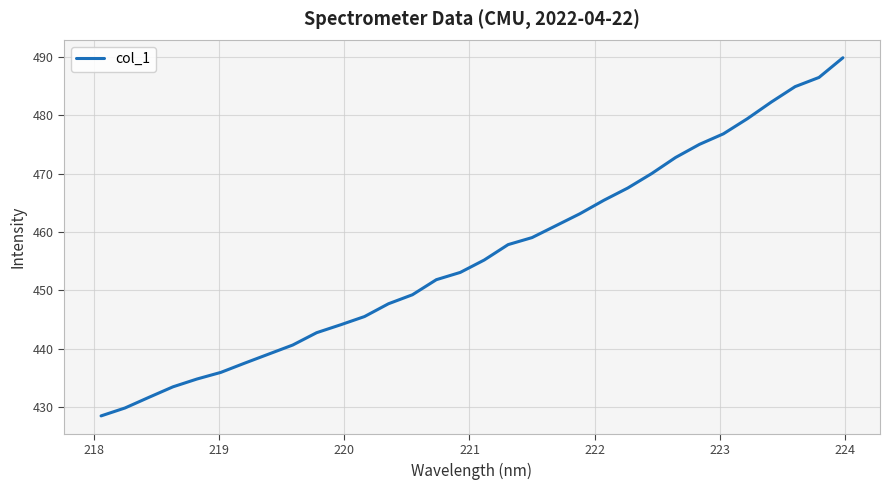

What is the smallest value displayed?

428.5